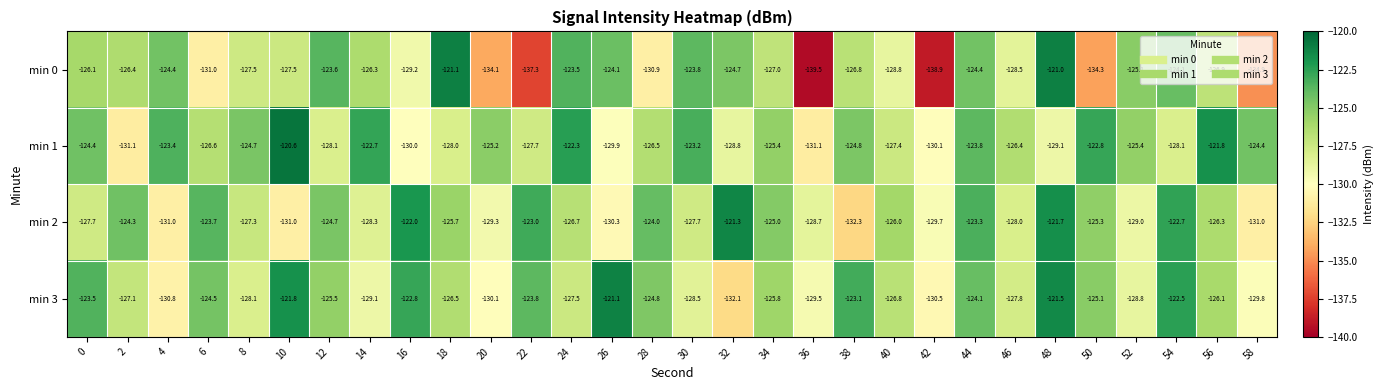

What is the total value across all series at 48?

-493.3